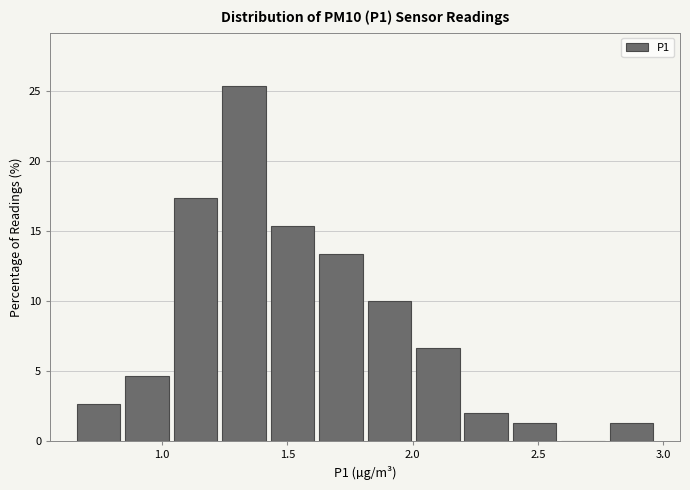

Read against the x-axis, roughly where is the centre of the tallest bar?

1.35